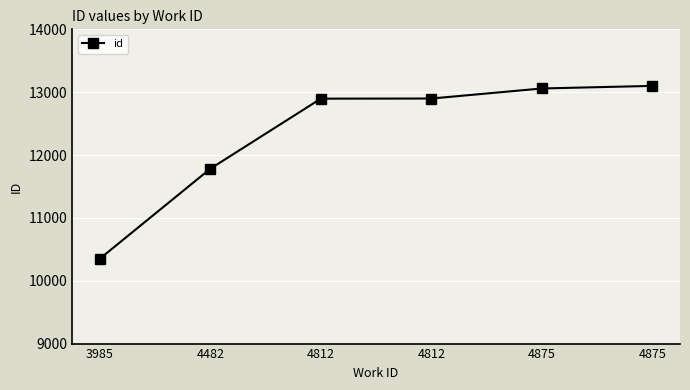

What is the maximum value shown in the chart?

13100